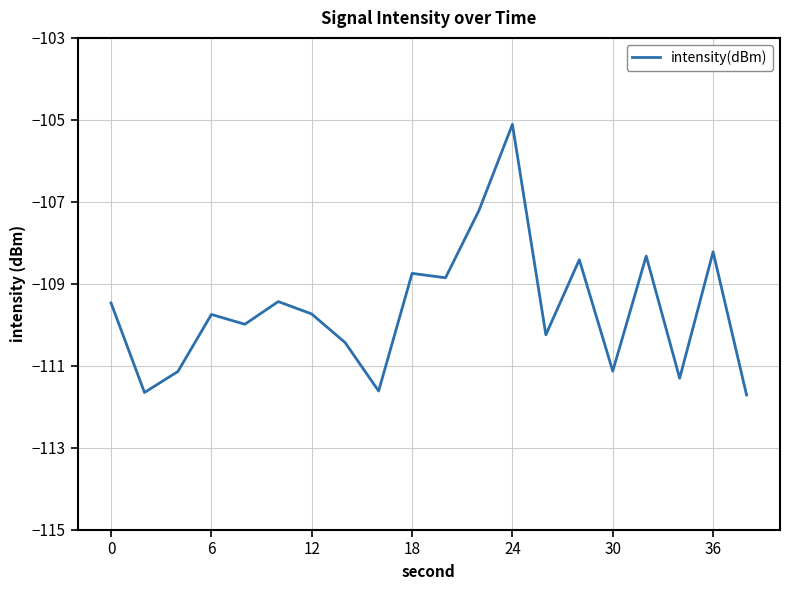

What is the smallest value displayed?

-111.7